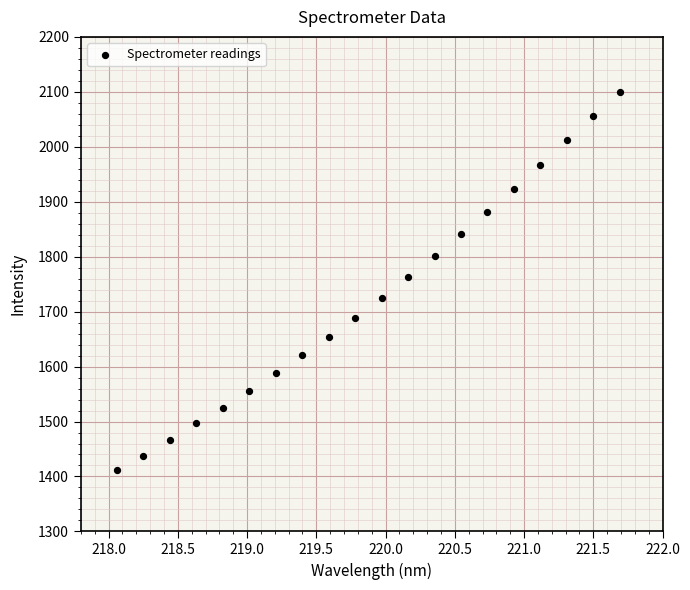

What is the range of X values (max minus min)?

3.6